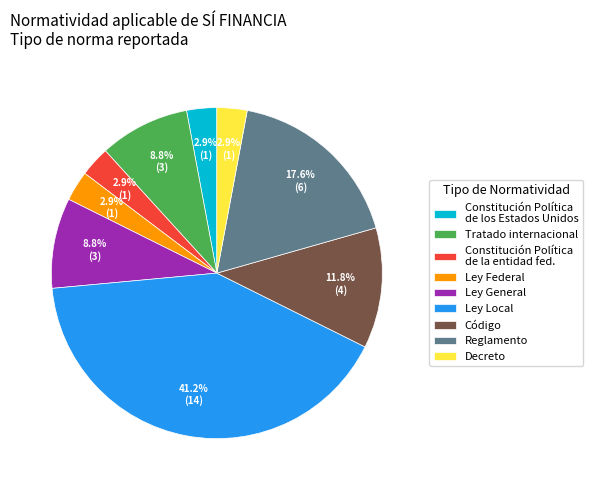

What portion of the pie excludes Reglamento?

82.4%